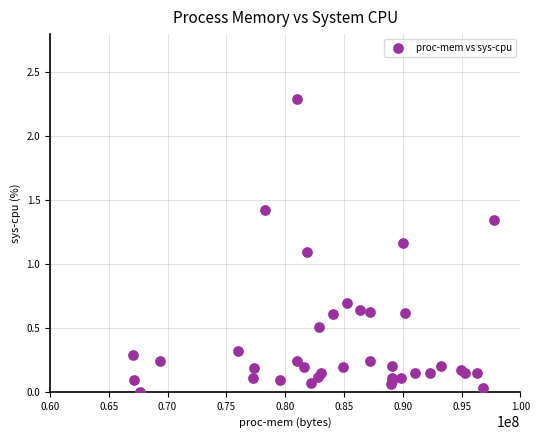

What Y value in the scatter plot is closest to 1?

1.1